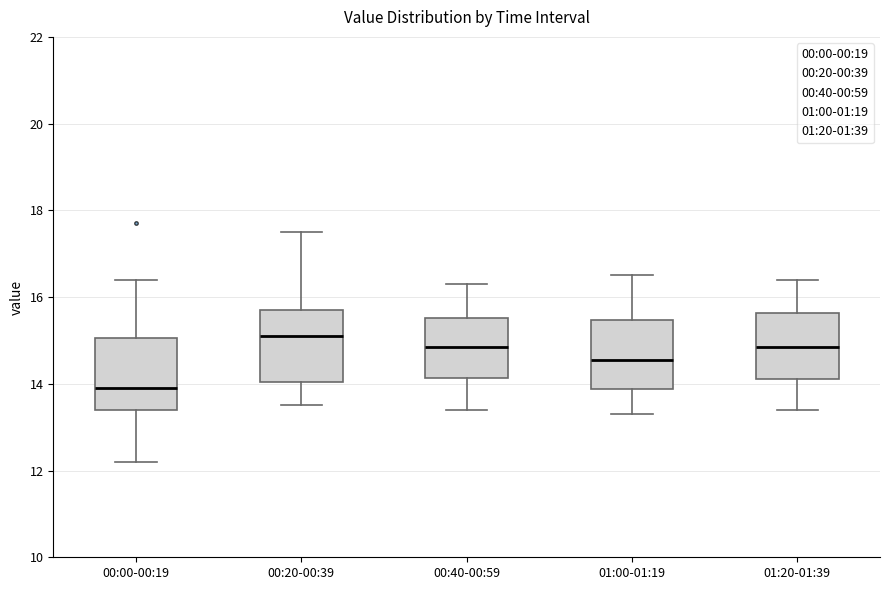

Which box has the lowest median line?

00:00-00:19